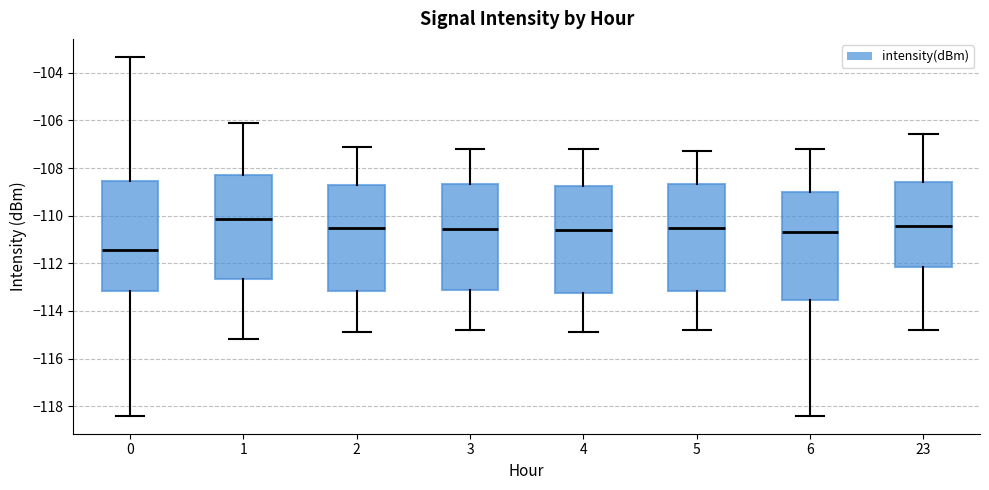

Reading left to right, transcribe this box plot: for each box, give where its median line is, the range the box spans, and where its two whiskers end, as read against the y-axis. The values are not printed on the chart, so give them approximately, as read against the axis.

0: median -111.4, box -113.2 to -108.6, whiskers -118.4 to -103.4
1: median -110.2, box -112.6 to -108.2, whiskers -115.2 to -106.0
2: median -110.4, box -113.2 to -108.8, whiskers -114.8 to -107.0
3: median -110.6, box -113.2 to -108.6, whiskers -114.8 to -107.2
4: median -110.6, box -113.2 to -108.8, whiskers -114.8 to -107.2
5: median -110.4, box -113.2 to -108.6, whiskers -114.8 to -107.2
6: median -110.6, box -113.6 to -109.0, whiskers -118.4 to -107.2
23: median -110.4, box -112.2 to -108.6, whiskers -114.8 to -106.6